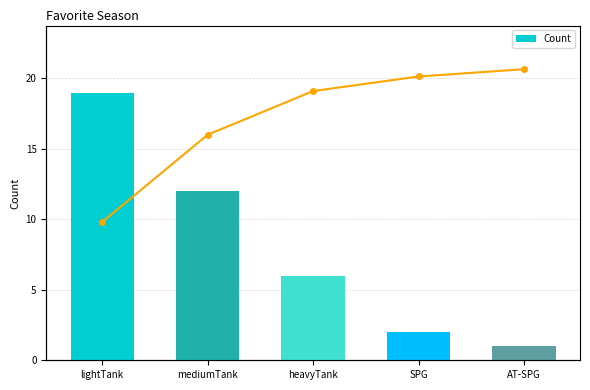

Which series has the largest total across all categories?

Cumulative %